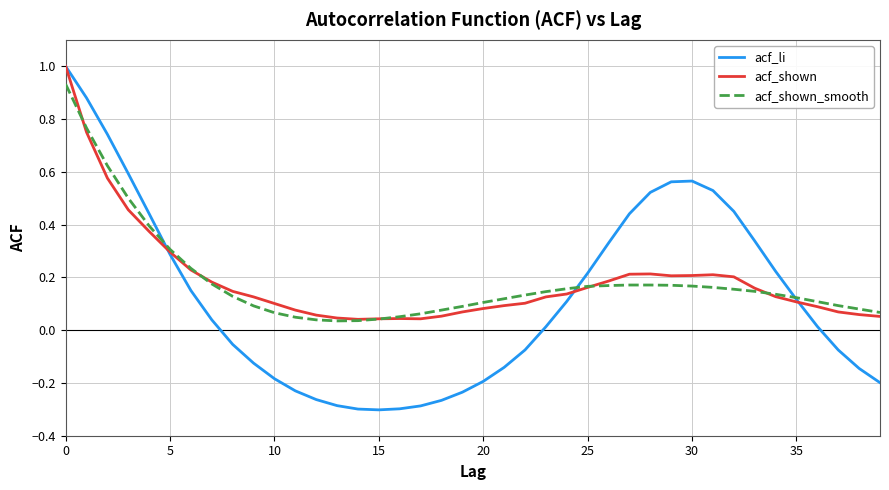

Which series has the largest range (max minus min)?

acf_li